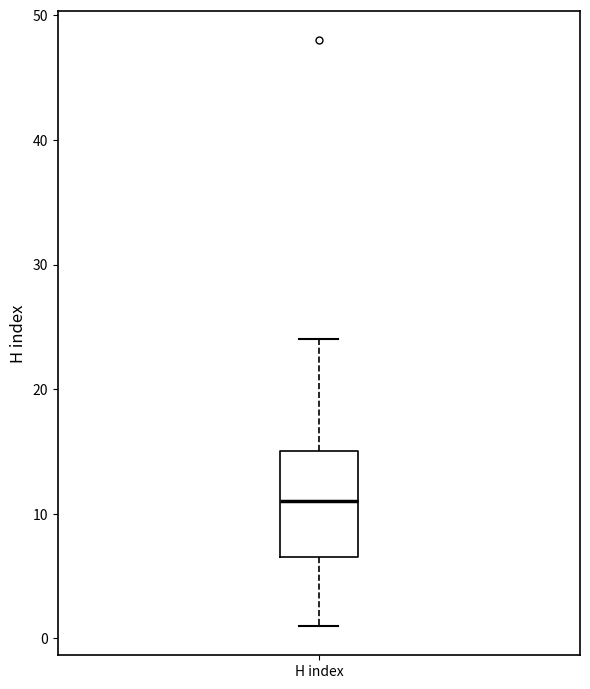

Transcribe this box plot: give where the median line is, the range the box spans, and where the two whiskers end, as read against the y-axis. The values are not printed on the chart, so give them approximately, as read against the axis.

median 11, box 7 to 15, whiskers 1 to 24